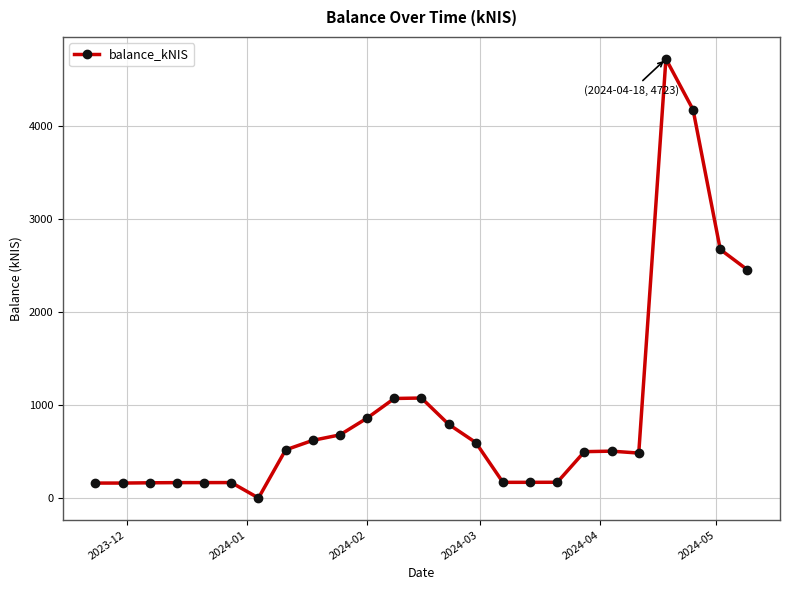

What is the average value?

928.4